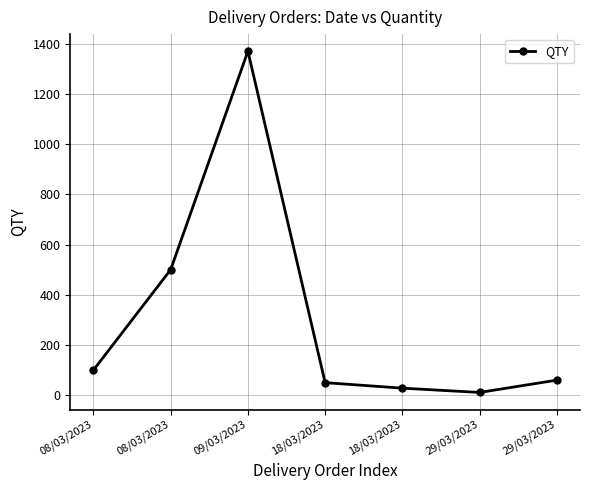

Reading left to right, list all the values displayed in this chart.

100	500	1370	50	28	11	60